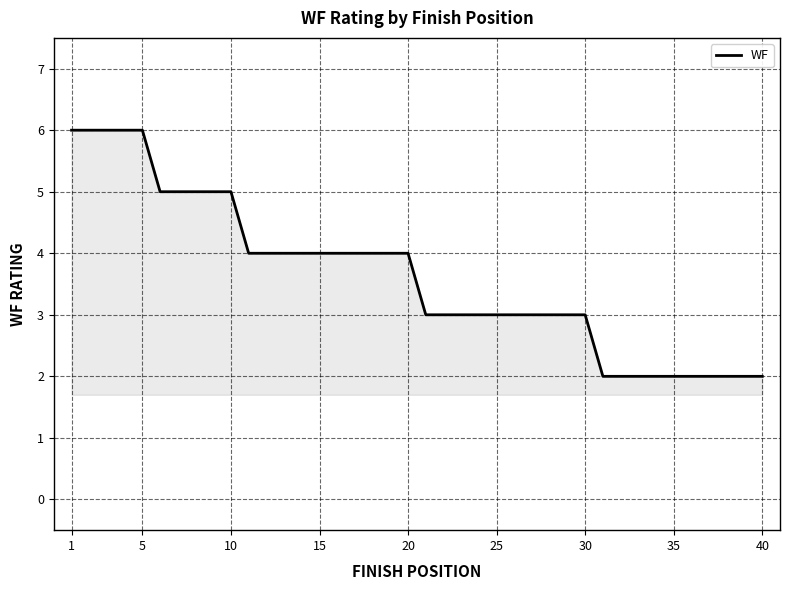

What is the maximum value shown in the chart?

6